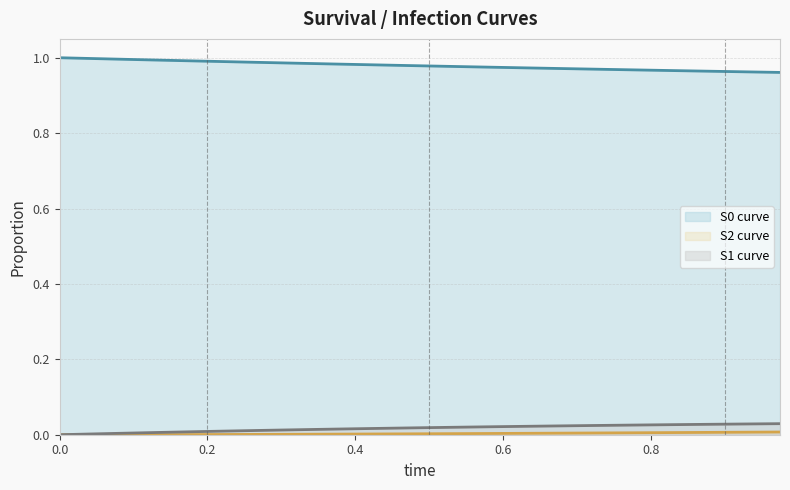

How many values in S2 curve are above zero?

39